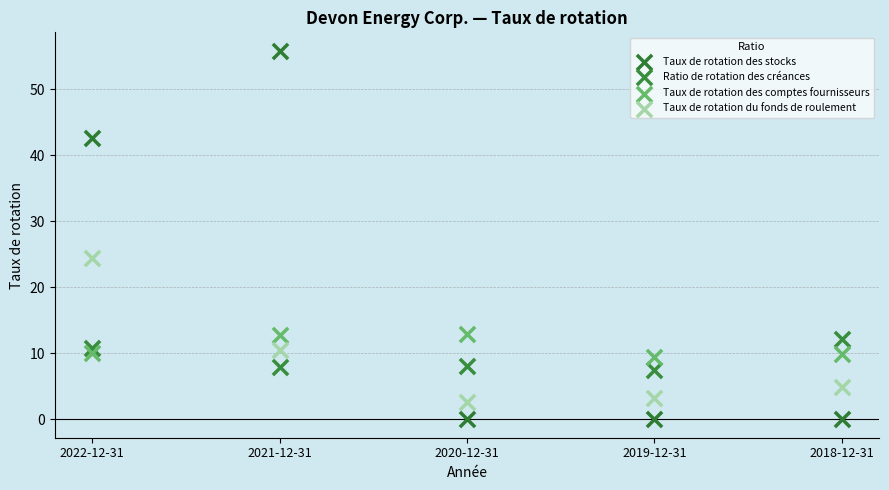

Which series contains the highest Y value?

Taux de rotation des stocks